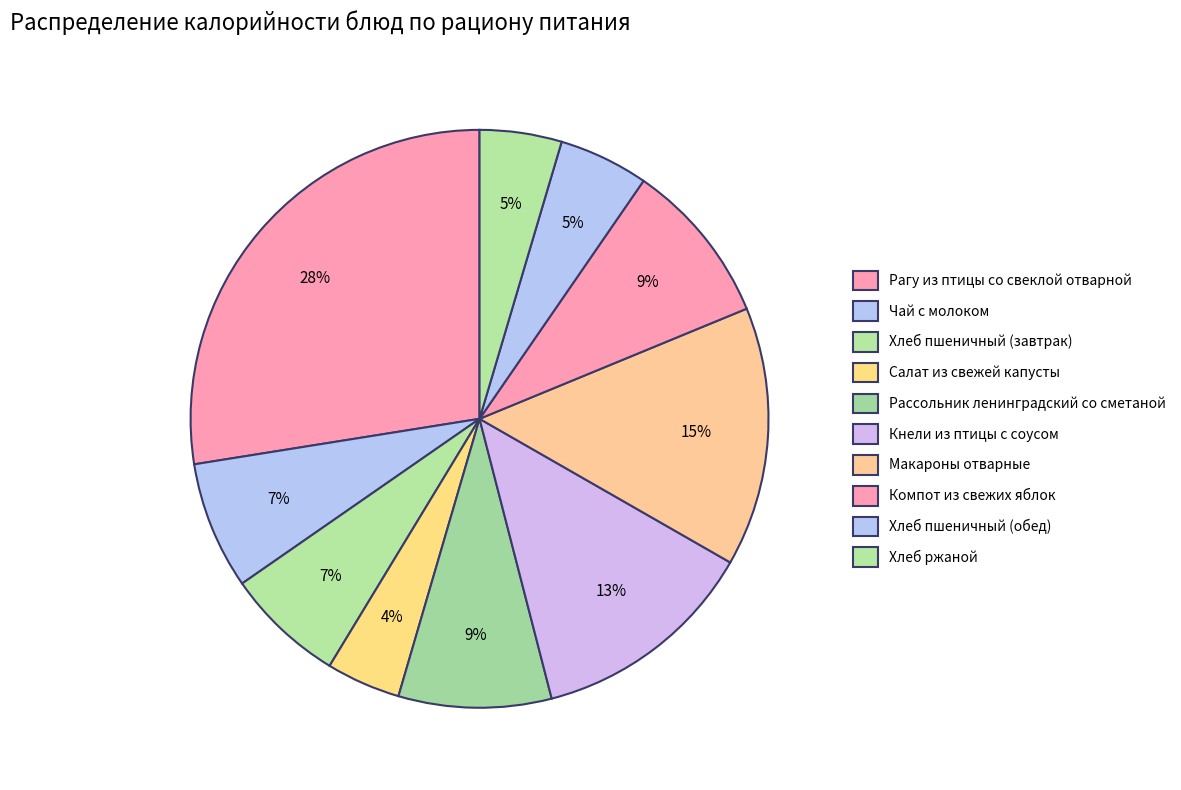

Count the number of slices in the pie.

10